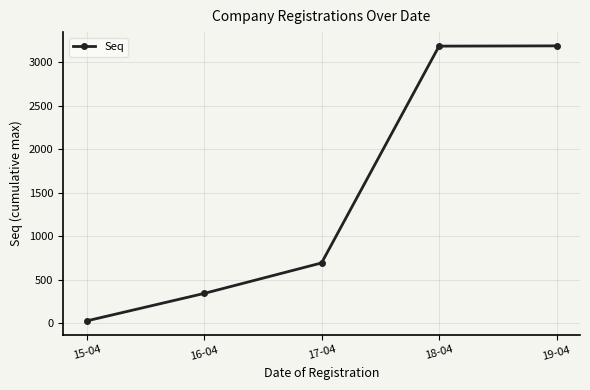

What is the value of the 3rd point from the left?

692